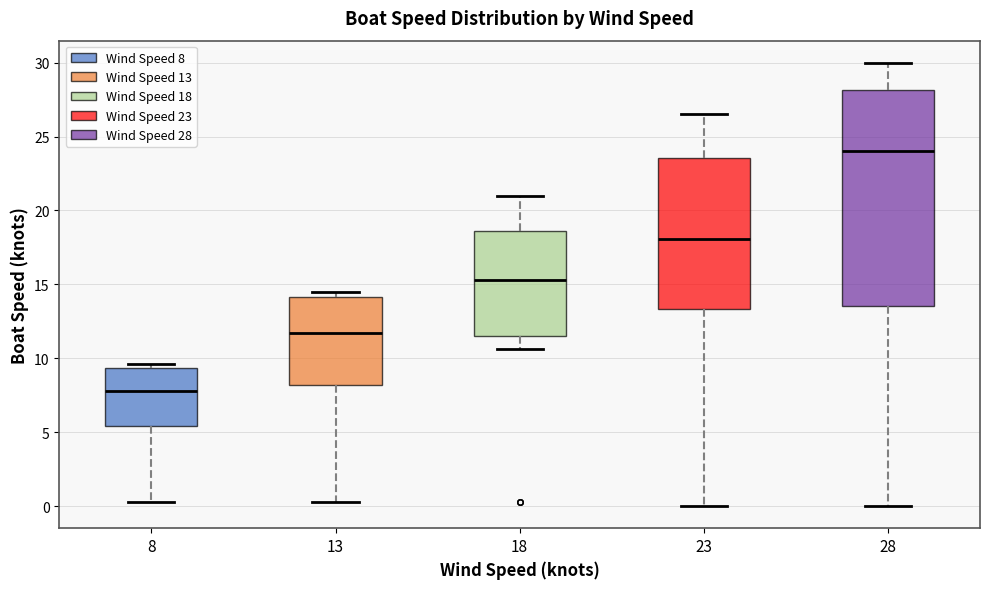

Reading left to right, transcribe this box plot: for each box, give where its median line is, the range the box spans, and where its two whiskers end, as read against the y-axis. The values are not printed on the chart, so give them approximately, as read against the axis.

8: median 8.0, box 5.5 to 9.5, whiskers 0.5 to 9.5 (just above the box's upper edge)
13: median 11.5, box 8.0 to 14.0, whiskers 0.5 to 14.5
18: median 15.5, box 11.5 to 18.5, whiskers 10.5 to 21.0
23: median 18.0, box 13.5 to 23.5, whiskers 0.0 to 26.5
28: median 24.0, box 13.5 to 28.0, whiskers 0.0 to 30.0